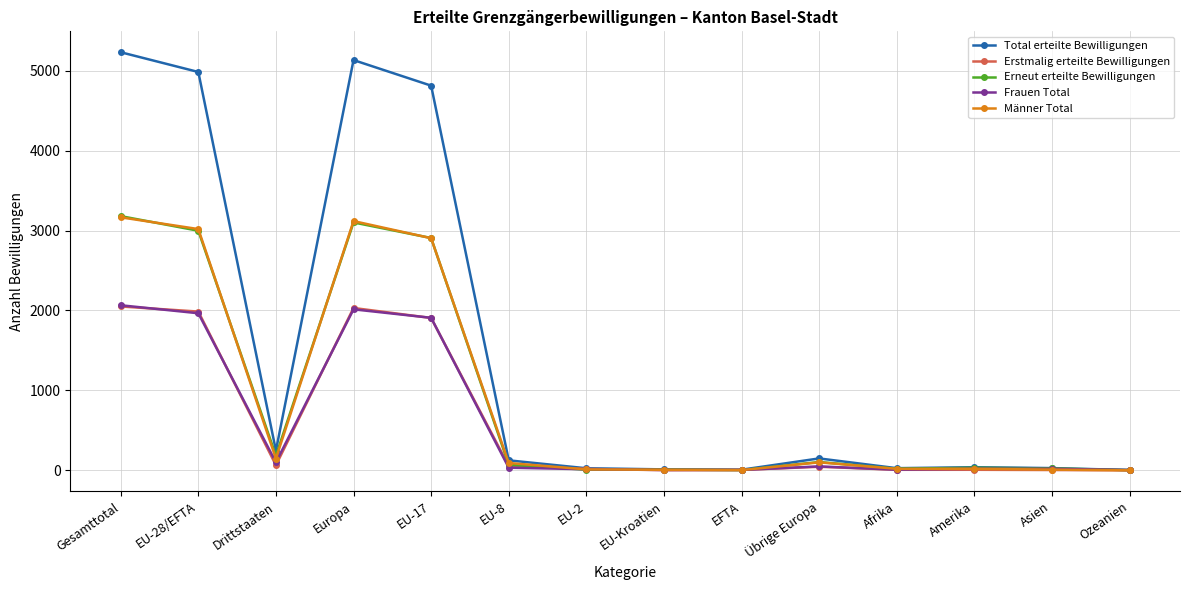

The value of Männer Total at EU-28/EFTA is 3018. True or false?

True